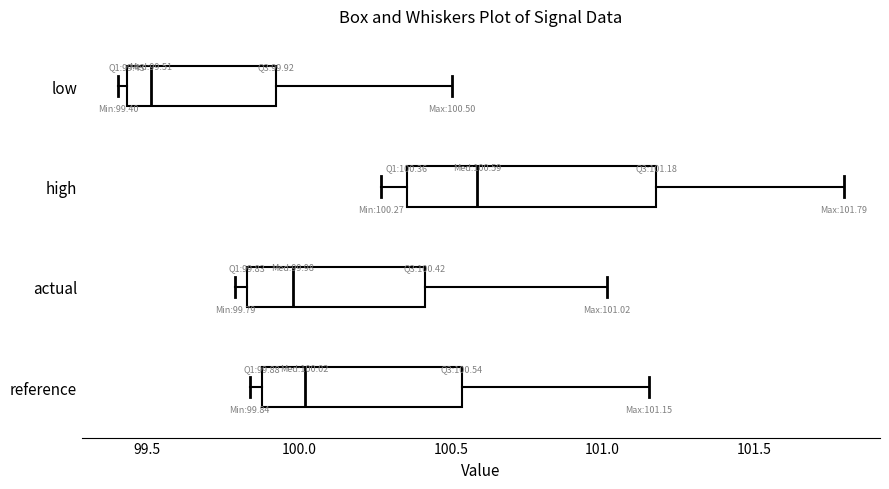

Comparing the boxes themselves (not the whiskers), which one is the widest?

high